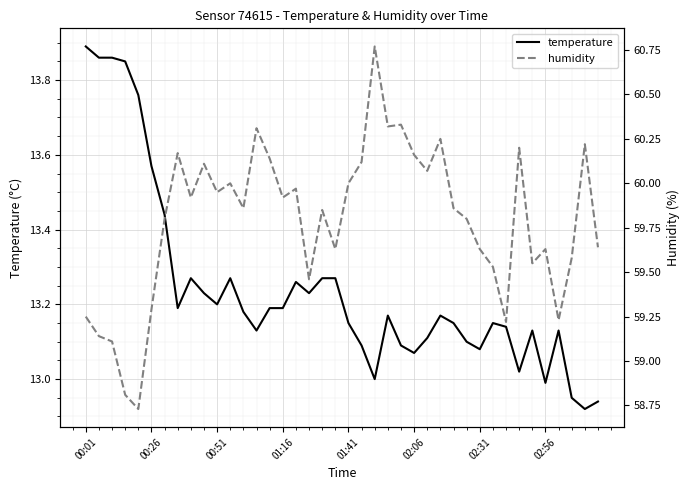

What is the sum of all temperature values?

529.7